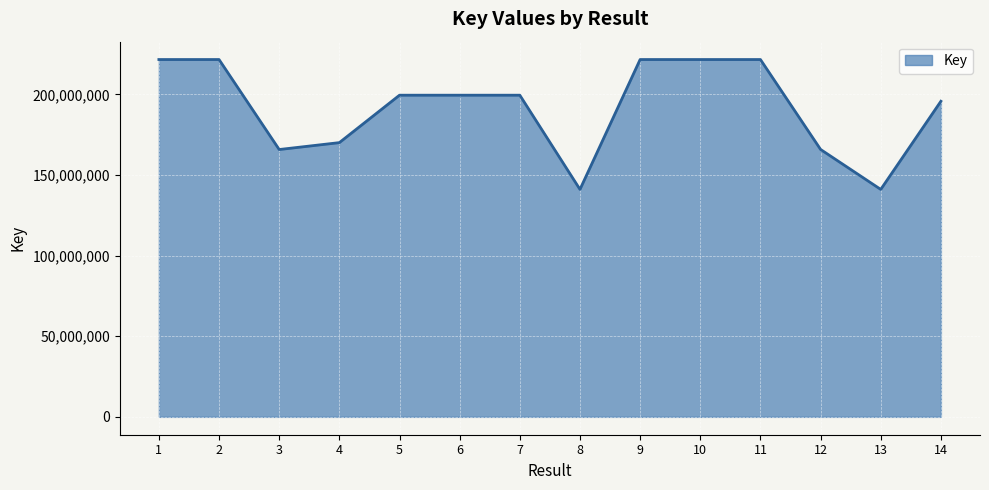

Count the number of categories in the chart.

14